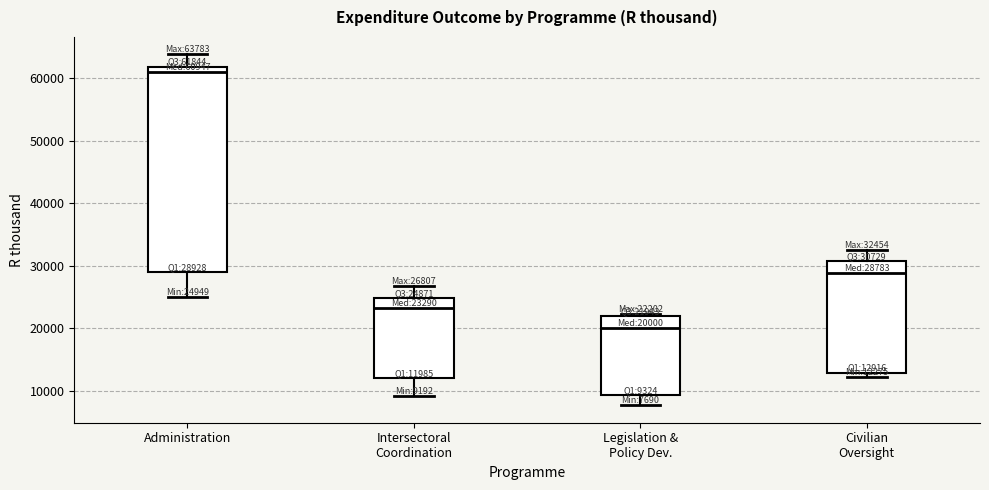

Comparing the boxes themselves (not the whiskers), which one is the tallest?

Administration